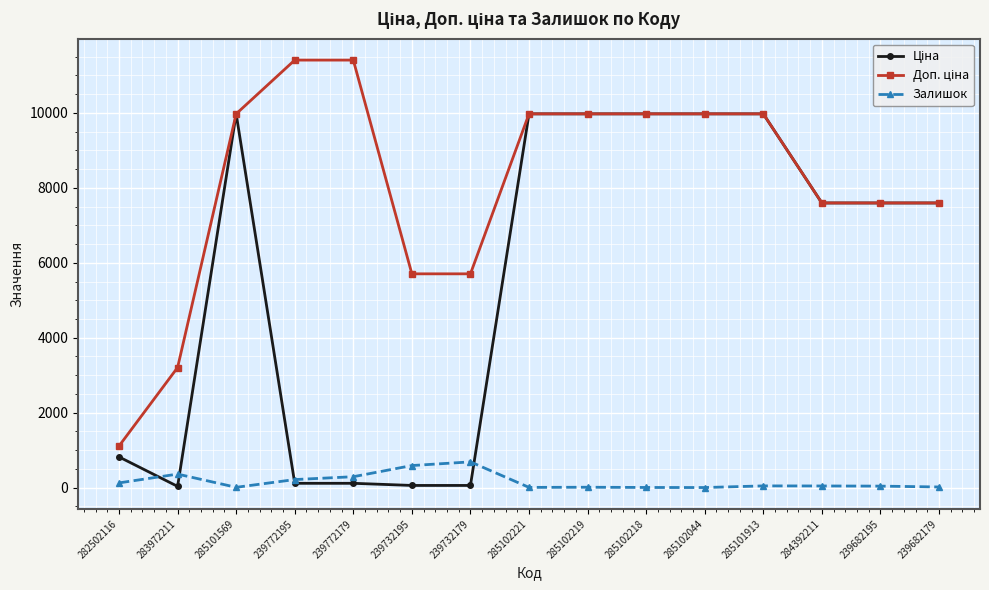

At how many categories does at least one series exceed 8702?

8